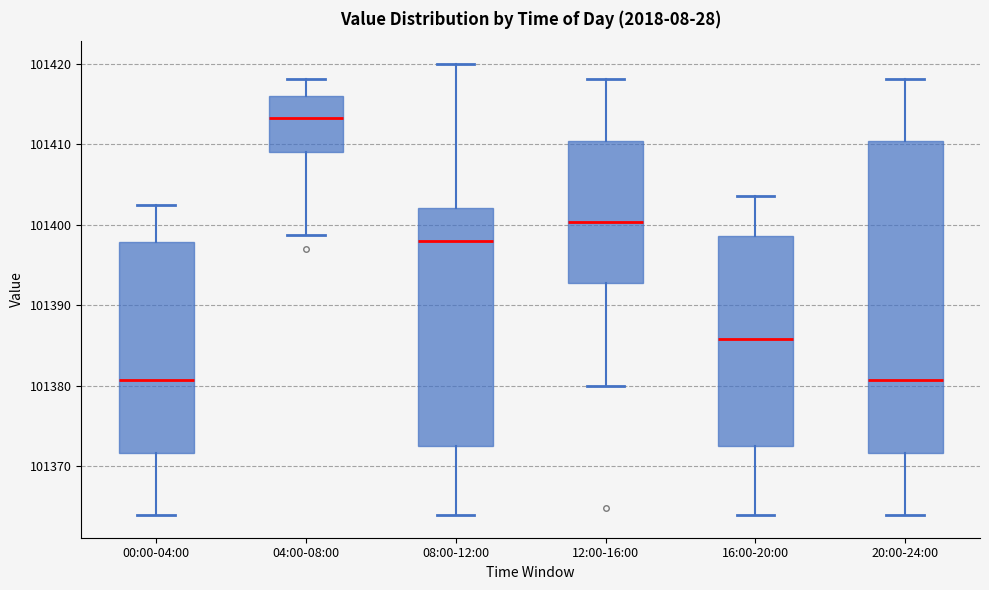

Reading left to right, read every box against the y-axis: the position of its median line, the range the box covers, and the ends of its whiskers. The values are not printed on the chart, so give them approximately, as read against the axis.

00:00-04:00: median 101381, box 101372 to 101398, whiskers 101364 to 101403
04:00-08:00: median 101413, box 101409 to 101416, whiskers 101399 to 101418
08:00-12:00: median 101398, box 101373 to 101402, whiskers 101364 to 101420
12:00-16:00: median 101400, box 101393 to 101410, whiskers 101380 to 101418
16:00-20:00: median 101386, box 101373 to 101399, whiskers 101364 to 101404
20:00-24:00: median 101381, box 101372 to 101410, whiskers 101364 to 101418